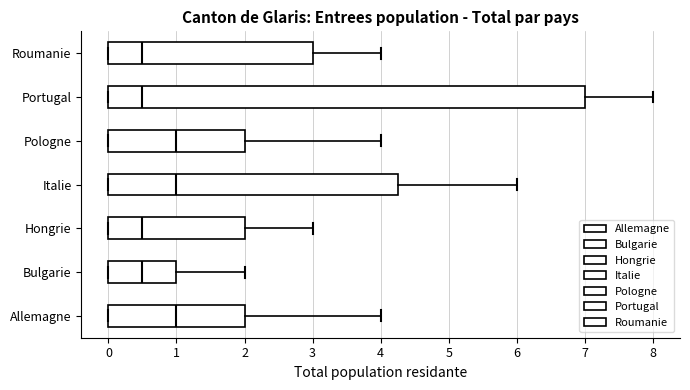

Reading bottom to top, transcribe this box plot: for each box, give where its median line is, the range the box spans, and where its two whiskers end, as read against the x-axis. The values are not printed on the chart, so give them approximately, as read against the axis.

Allemagne: median 1.0, box 0.0 to 2.0, whiskers 0.0 to 4.0
Bulgarie: median 0.5, box 0.0 to 1.0, whiskers 0.0 to 2.0
Hongrie: median 0.5, box 0.0 to 2.0, whiskers 0.0 to 3.0
Italie: median 1.0, box 0.0 to 4.3, whiskers 0.0 to 6.0
Pologne: median 1.0, box 0.0 to 2.0, whiskers 0.0 to 4.0
Portugal: median 0.5, box 0.0 to 7.0, whiskers 0.0 to 8.0
Roumanie: median 0.5, box 0.0 to 3.0, whiskers 0.0 to 4.0